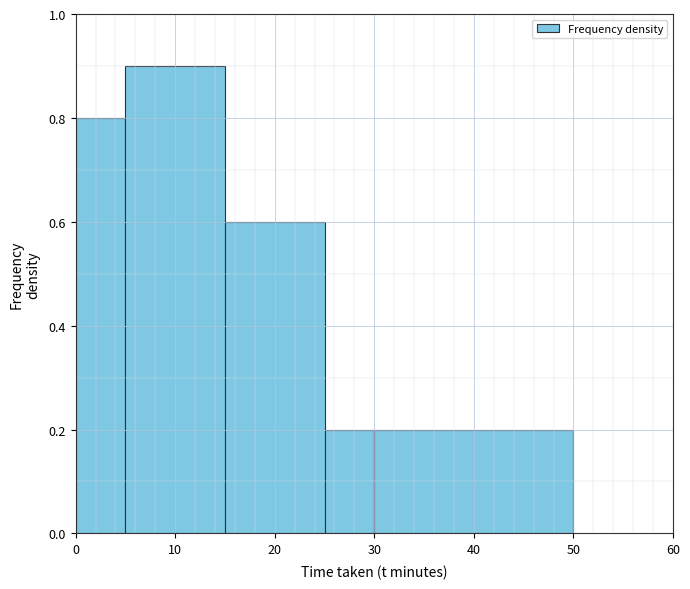

Reading left to right, list every bar in this chart as the range it spans on the x-axis followed by its height. The values are not printed on the chart, so give them approximately, as read against the axis.

0 to 5: 0.8
5 to 15: 0.9
15 to 25: 0.6
25 to 30: 0.2
30 to 50: 0.2